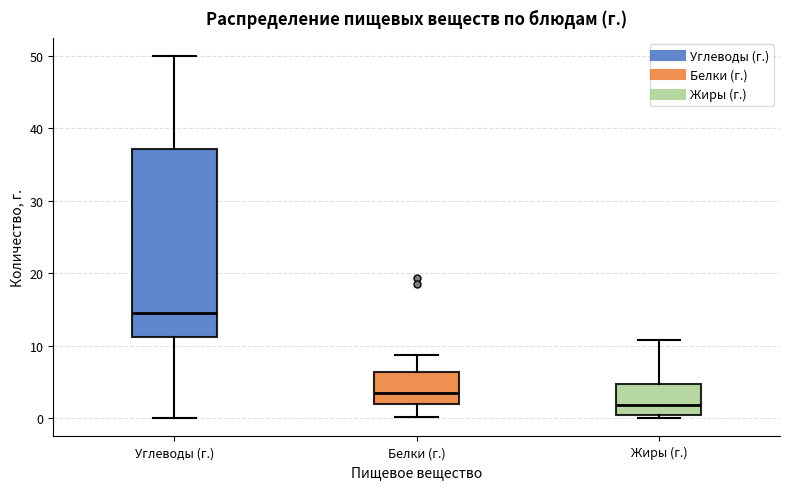

Comparing the boxes themselves (not the whiskers), which one is the tallest?

Углеводы (г.)